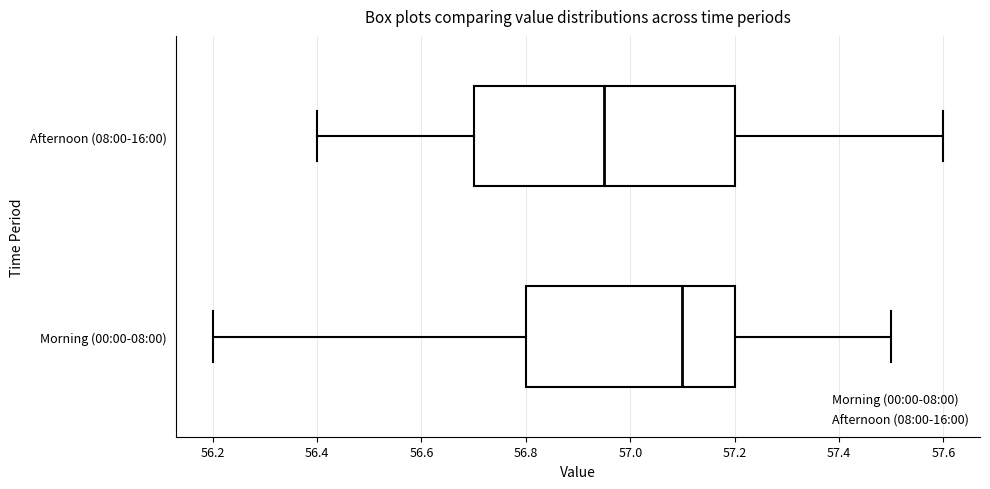

Reading bottom to top, transcribe this box plot: for each box, give where its median line is, the range the box spans, and where its two whiskers end, as read against the x-axis. The values are not printed on the chart, so give them approximately, as read against the axis.

Morning (00:00-08:00): median 57.10, box 56.80 to 57.20, whiskers 56.20 to 57.50
Afternoon (08:00-16:00): median 56.96, box 56.70 to 57.20, whiskers 56.40 to 57.60